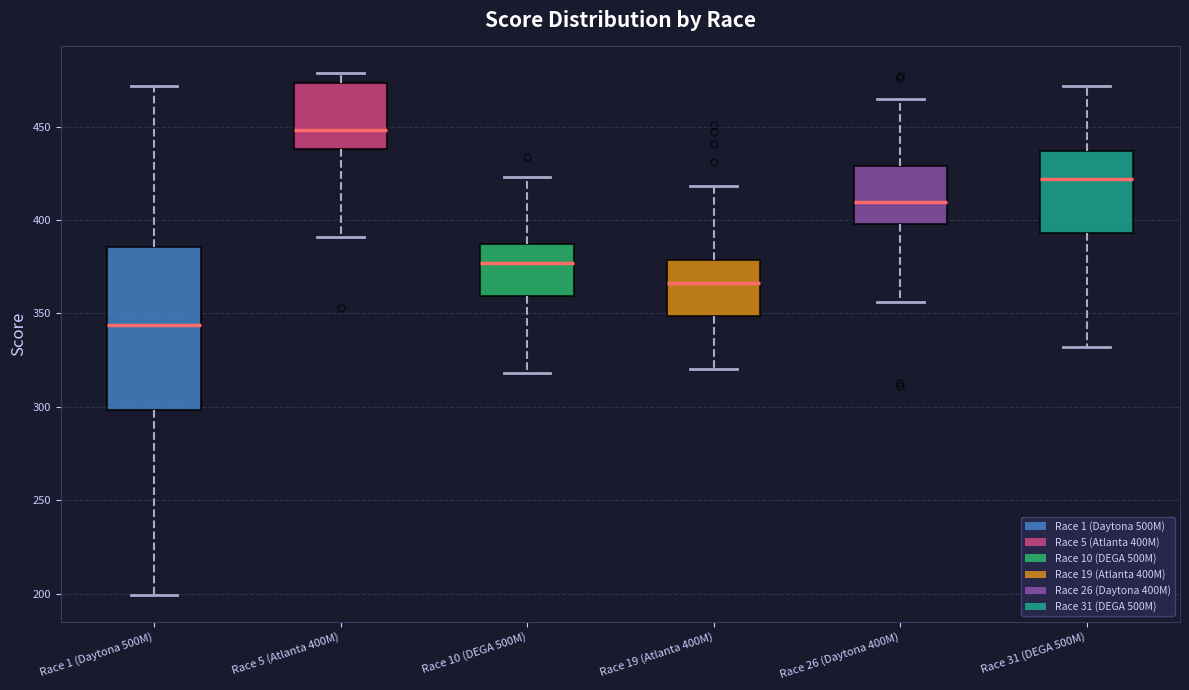

Comparing the boxes themselves (not the whiskers), which one is the tallest?

Race 1 (Daytona 500M)